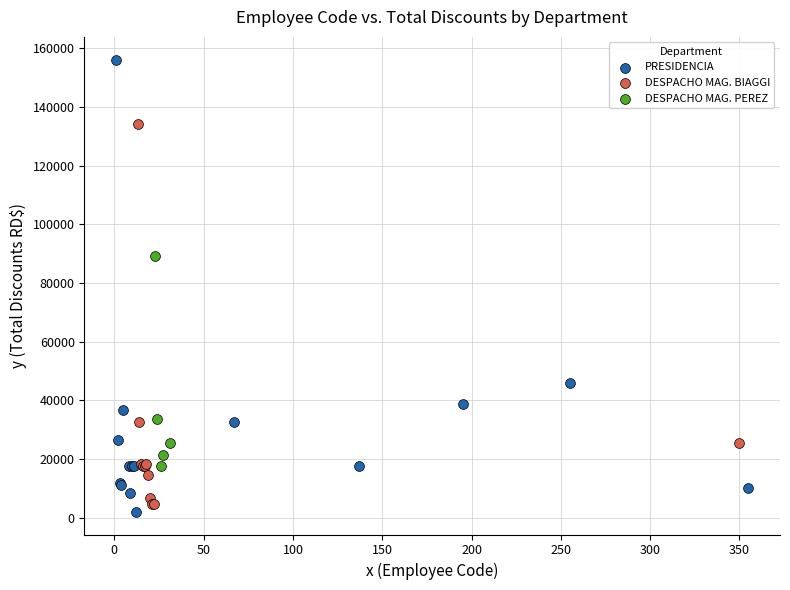

Which series contains the highest Y value?

PRESIDENCIA